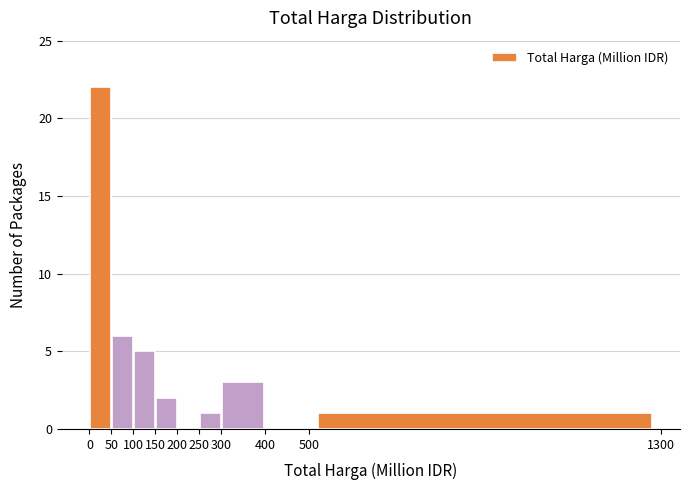

Reading left to right, list every bar in this chart as the range it spans on the x-axis followed by its height. The values are not printed on the chart, so give them approximately, as read against the axis.

0 to 50: 22
50 to 100: 6
100 to 150: 5
150 to 200: 2
200 to 250: 0
250 to 300: 1
300 to 400: 3
400 to 500: 0
500 to 1300: 1